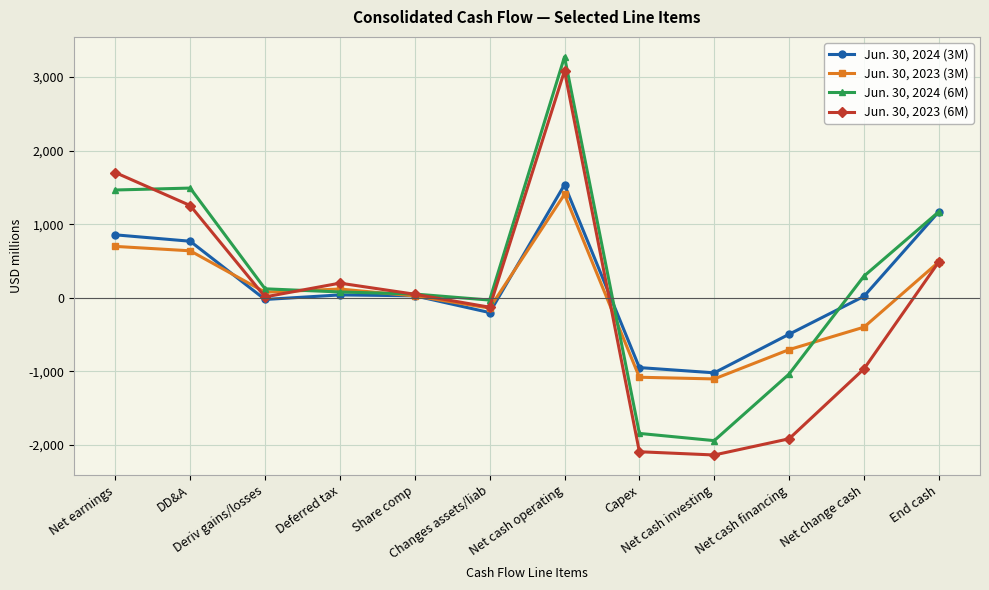

What is the spread (max minus min) of values at Net cash investing?

1116